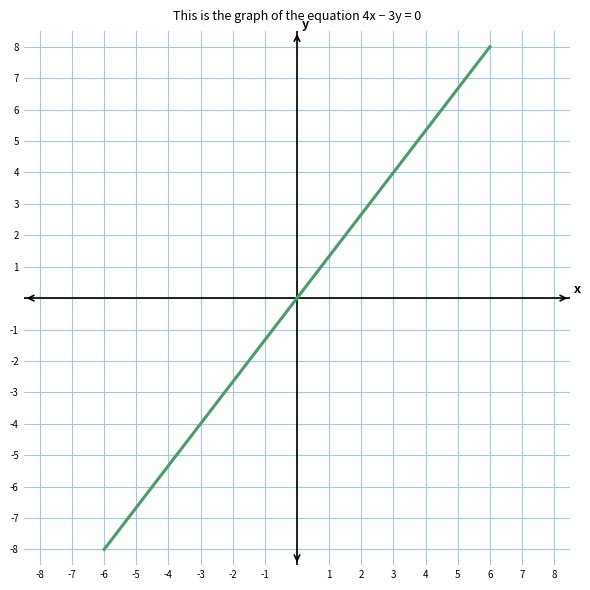

Does the chart have visible grid lines?

Yes